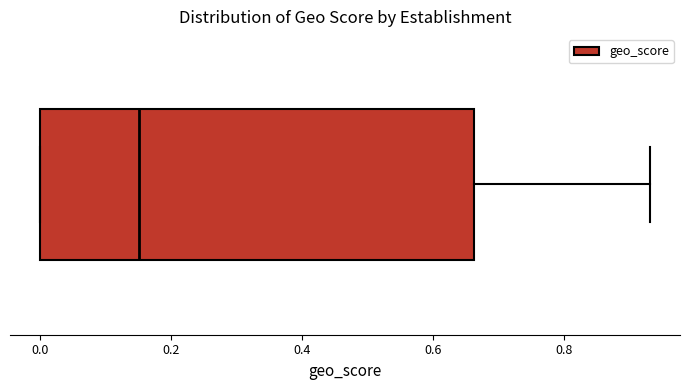

Read this box plot against the x-axis: the position of the median line, the range covered by the box, and the ends of both whiskers. The values are not printed on the chart, so give them approximately, as read against the axis.

median 0.16, box 0.00 to 0.66, whiskers 0.00 to 0.94